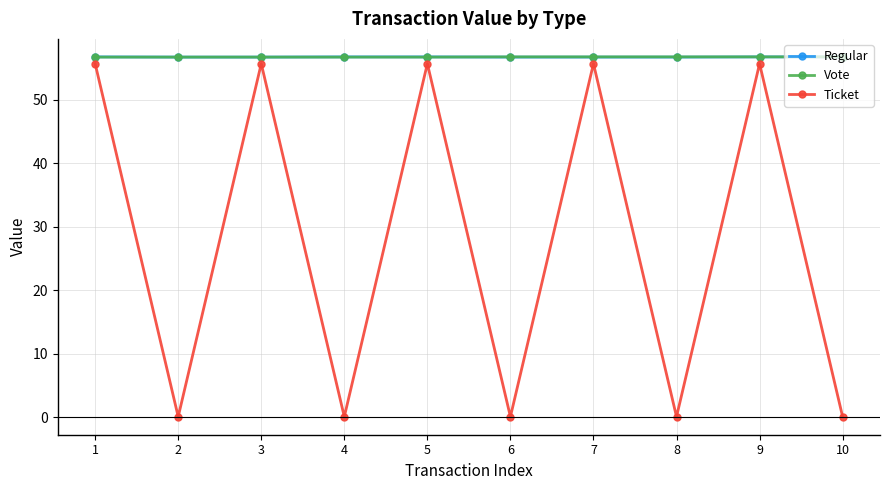

True or false: Regular and Ticket cross at least once.

False